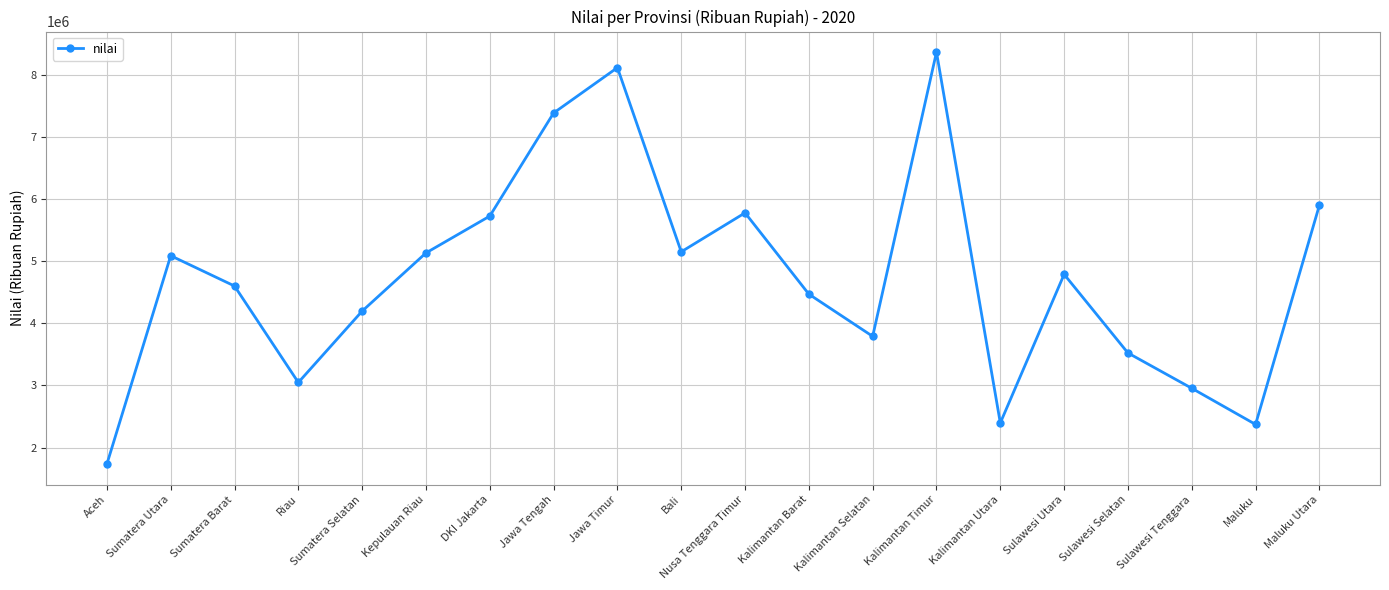

Does the chart have visible grid lines?

Yes